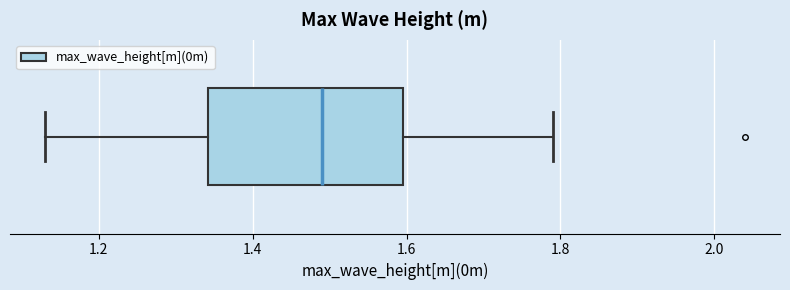

Read this box plot against the x-axis: the position of the median line, the range covered by the box, and the ends of both whiskers. The values are not printed on the chart, so give them approximately, as read against the axis.

median 1.50, box 1.34 to 1.60, whiskers 1.14 to 1.80